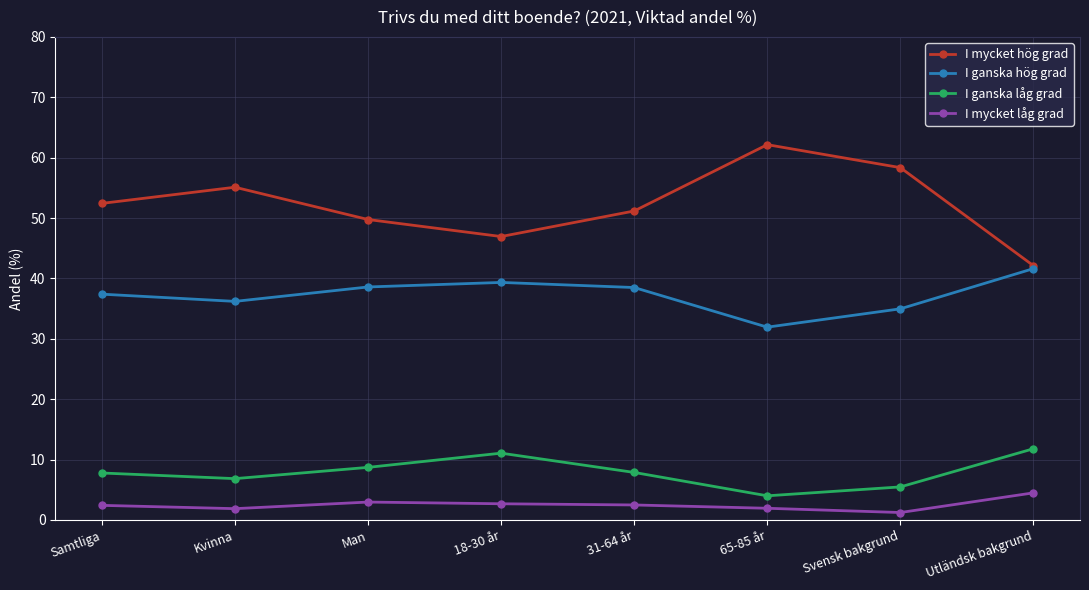

What are all the series names shown in the legend?

I mycket hög grad, I ganska hög grad, I ganska låg grad, I mycket låg grad